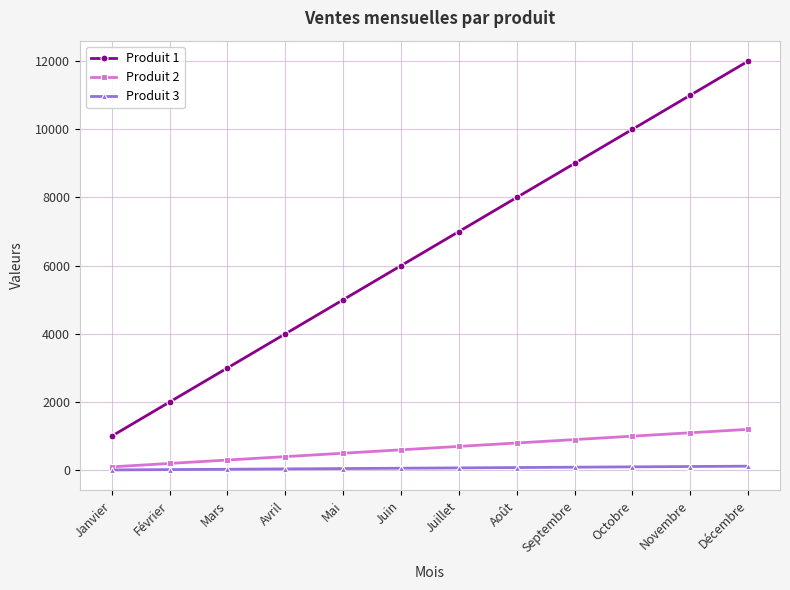

List the labels in order of Produit 1 value, largest first.

Décembre, Novembre, Octobre, Septembre, Août, Juillet, Juin, Mai, Avril, Mars, Février, Janvier